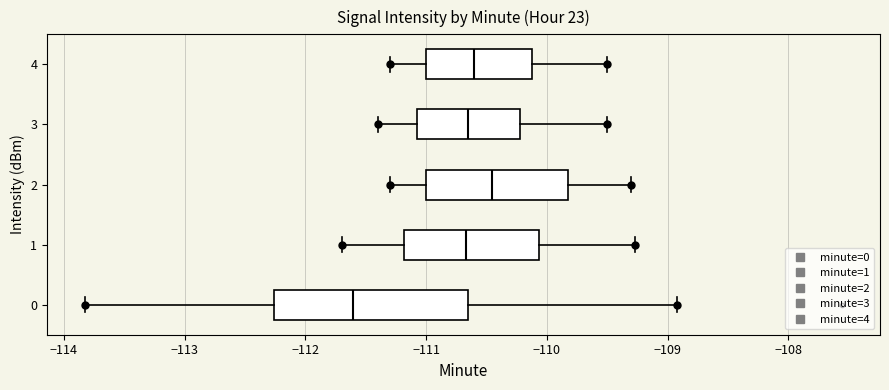

Reading bottom to top, read every box against the x-axis: the position of its median line, the range the box covers, and the ends of its whiskers. The values are not printed on the chart, so give them approximately, as read against the axis.

0: median -111.6, box -112.3 to -110.7, whiskers -113.8 to -108.9
1: median -110.7, box -111.2 to -110.1, whiskers -111.7 to -109.3
2: median -110.4, box -111.0 to -109.8, whiskers -111.3 to -109.3
3: median -110.6, box -111.1 to -110.2, whiskers -111.4 to -109.5
4: median -110.6, box -111.0 to -110.1, whiskers -111.3 to -109.5